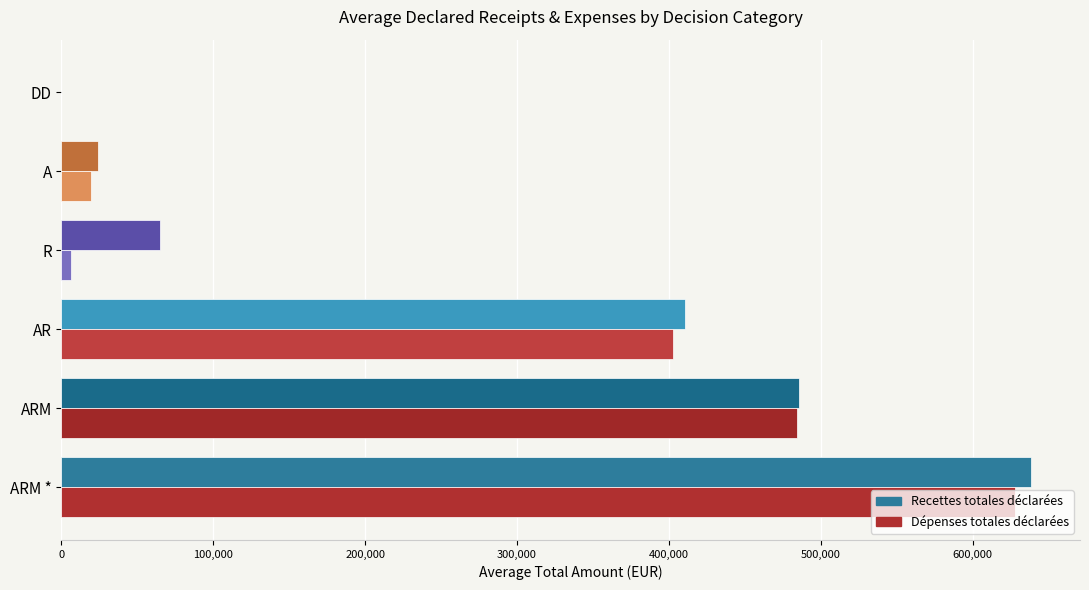

What is the sum of all Dépenses totales déclarées values?

1540355